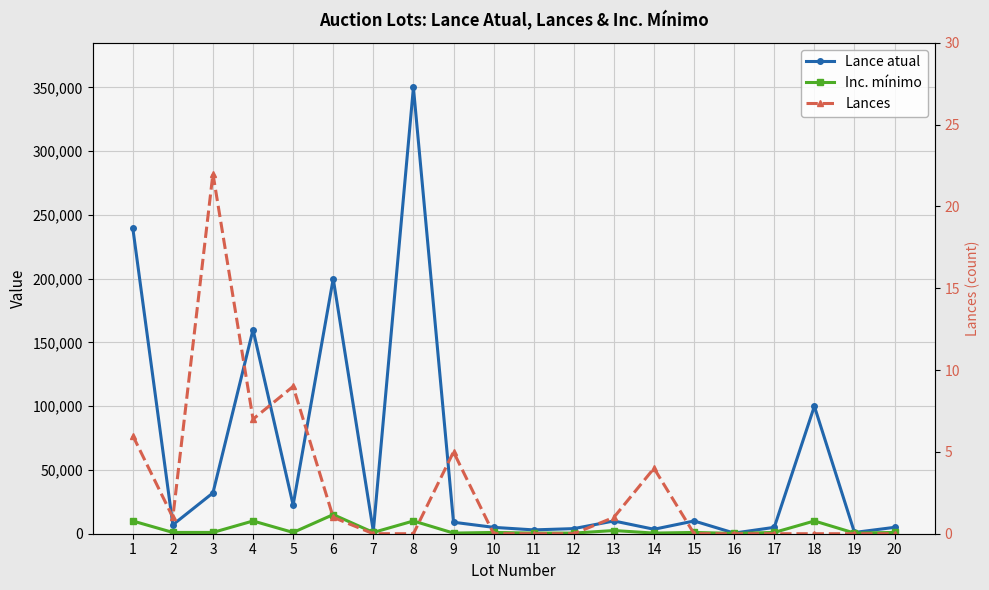

Reading left to right, extract all data points from this chart.

Lance atual: 240000	7000	32000	160000	22500	200000	2000	350000	9000	5000	3000	4000	10000	3500	10000	500	5000	100000	1000	5000
Inc. mínimo: 10000	1000	1000	10000	1000	15000	1000	10000	500	1000	500	500	2500	500	1000	250	1000	10000	500	1000
Lances: 6	1	22	7	9	1	0	0	5	0	0	0	1	4	0	0	0	0	0	0